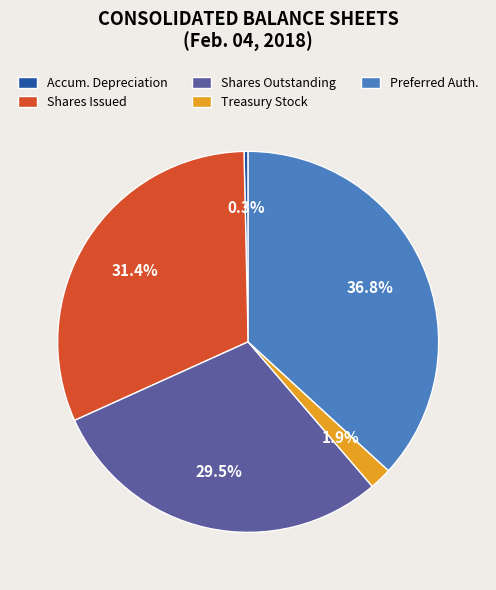

Between Accum. Depreciation and Treasury Stock, which is larger?

Treasury Stock